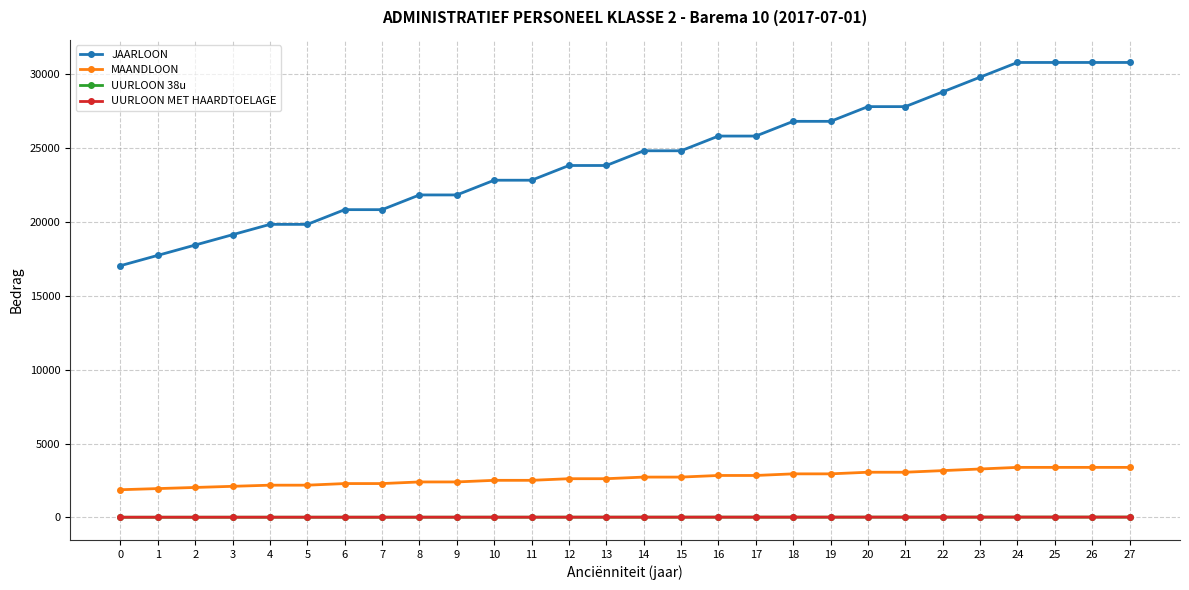

Is the value of UURLOON MET HAARDTOELAGE at 17 greater than the value of MAANDLOON at 17?

No